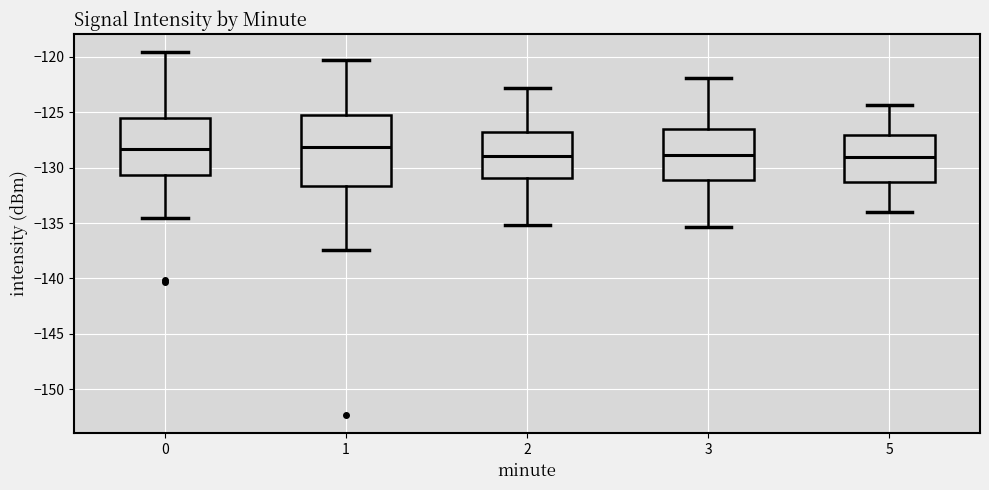

Reading left to right, transcribe this box plot: for each box, give where its median line is, the range the box spans, and where its two whiskers end, as read against the y-axis. The values are not printed on the chart, so give them approximately, as read against the axis.

0: median -128.5, box -130.5 to -125.5, whiskers -134.5 to -119.5
1: median -128.0, box -131.5 to -125.0, whiskers -137.5 to -120.5
2: median -129.0, box -131.0 to -127.0, whiskers -135.0 to -123.0
3: median -129.0, box -131.0 to -126.5, whiskers -135.5 to -122.0
5: median -129.0, box -131.5 to -127.0, whiskers -134.0 to -124.5